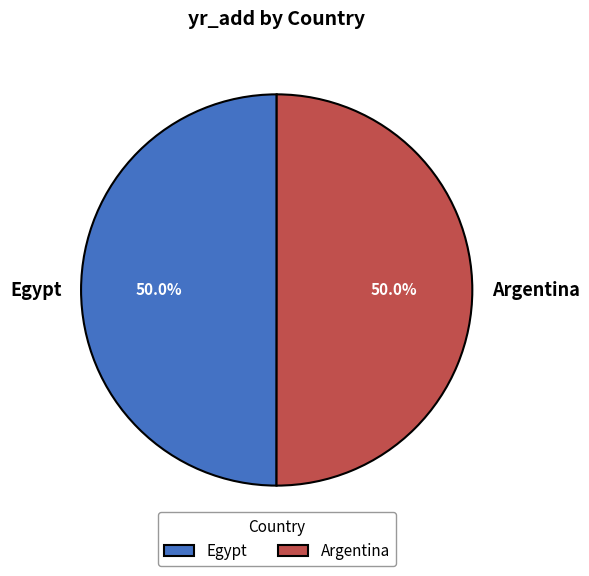

What is the ratio of the value at Egypt to the value at Argentina?

1.0